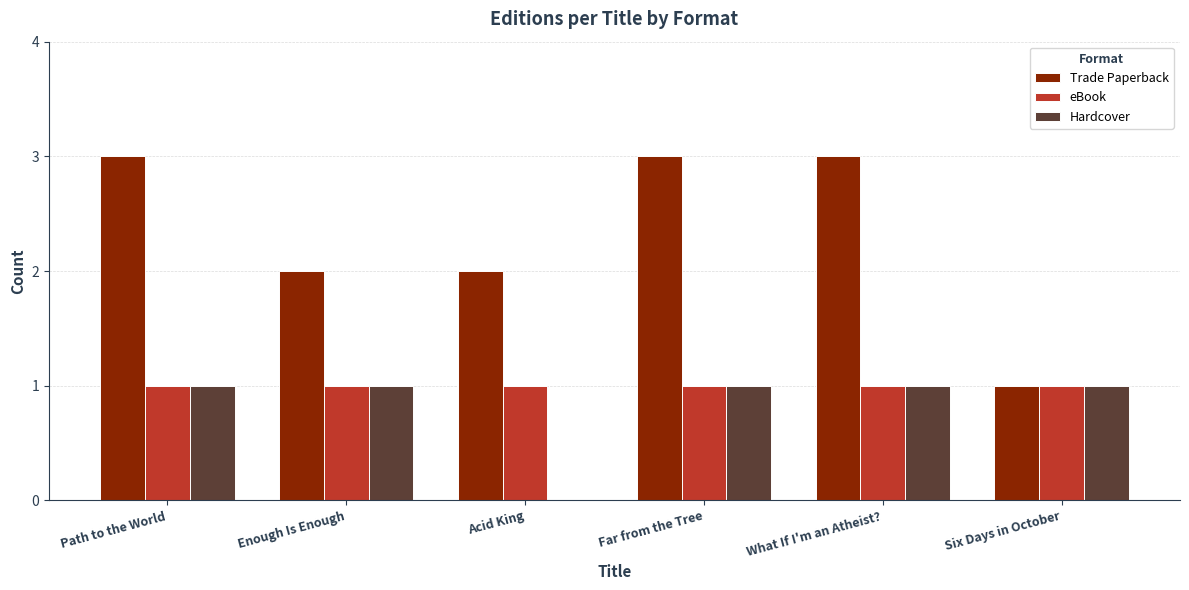

How many distinct data groups are displayed?

3